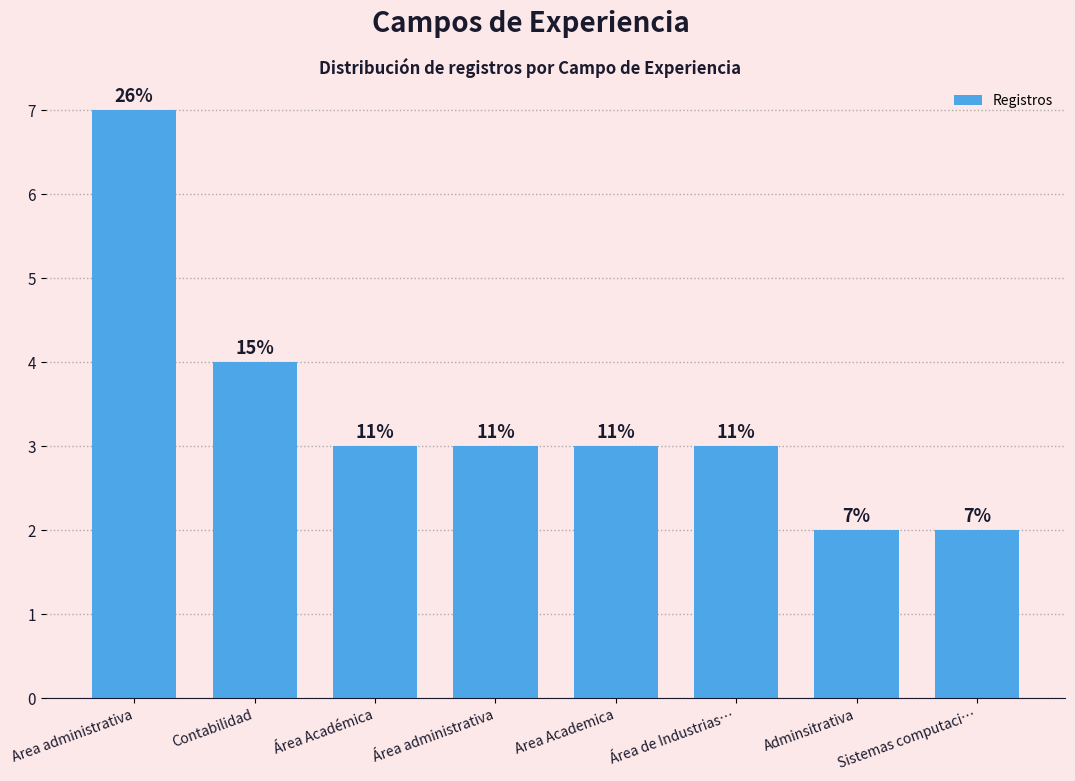

Are the bars grouped side by side (vs. stacked)?

No